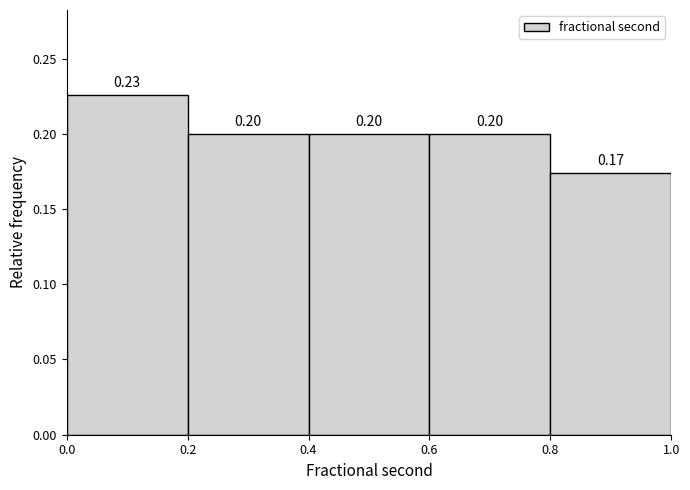

Which range on the x-axis has the tallest bar?

0.0 to 0.2